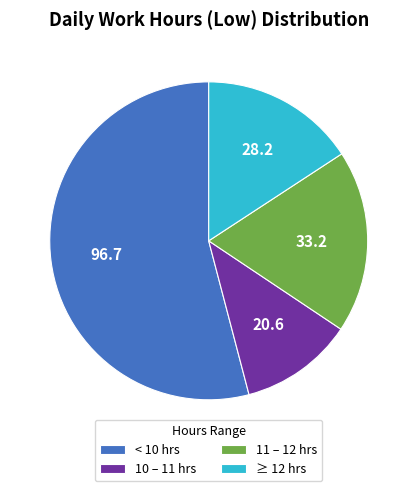

True or false: ≥ 12 hrs accounts for 23% of the total.

False